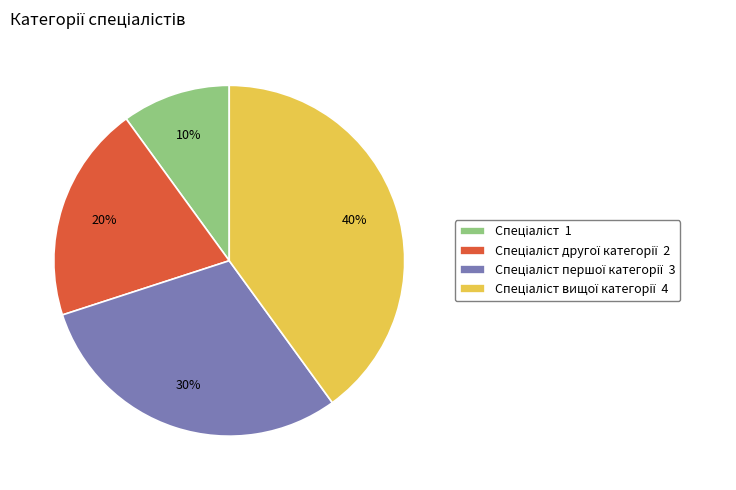

Does any single category account for the majority?

No